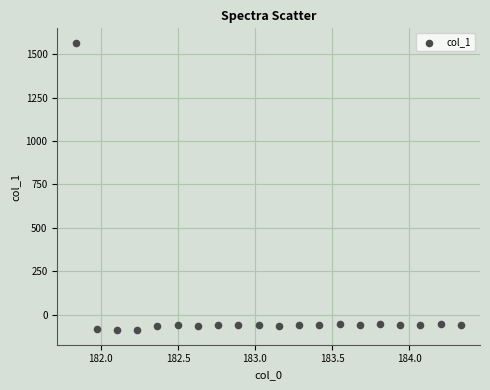

What is the range of Y values (max minus min)?

1655.4